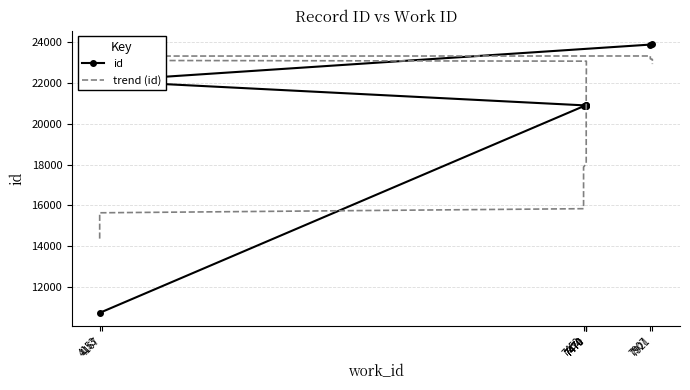

What is the minimum value shown in the chart?

10712